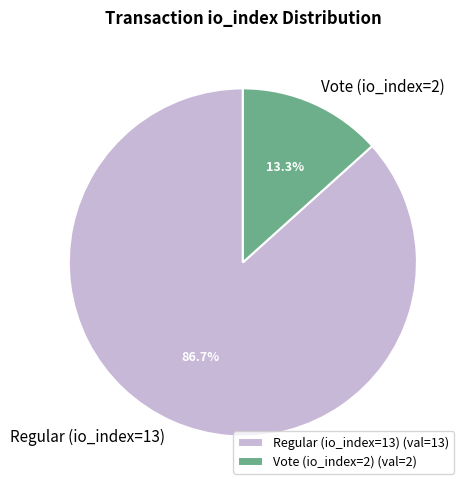

The Regular (io_index=13) slice represents 87% of the pie. True or false?

True